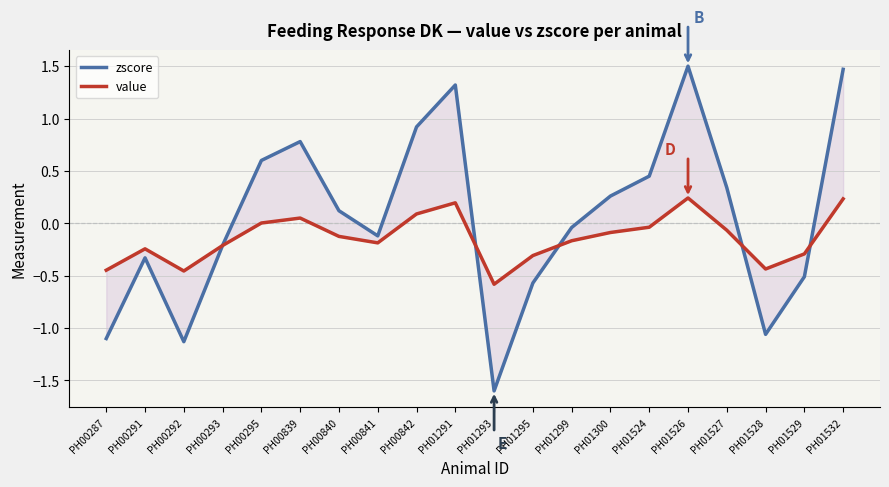

True or false: value has more than 2 interior local peaks.

True